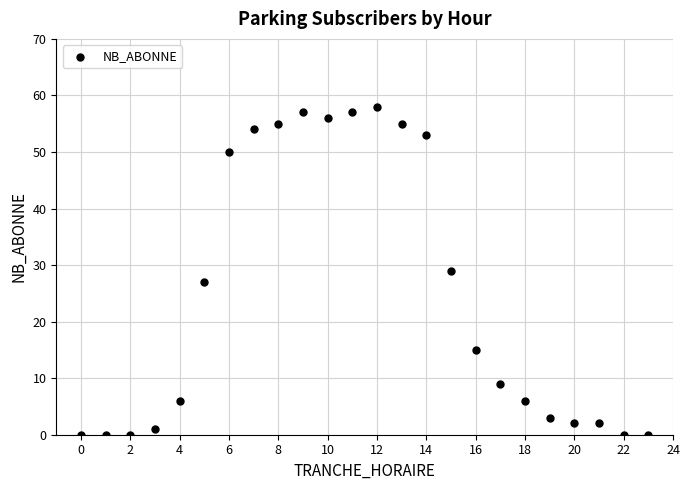

What is the range of Y values (max minus min)?

58